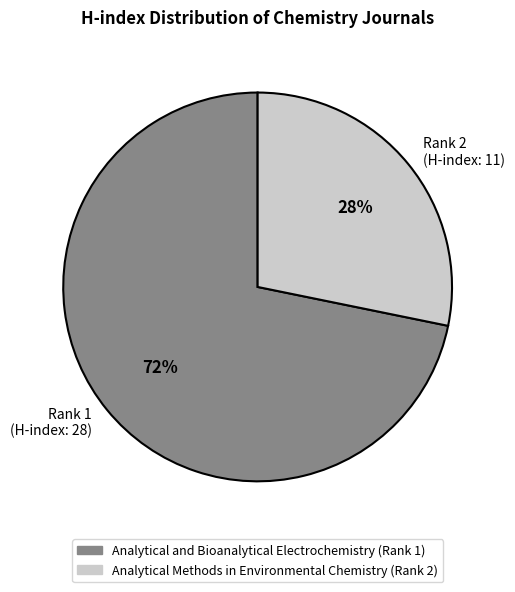

To the nearest percent, what is the average slice percentage?

50%